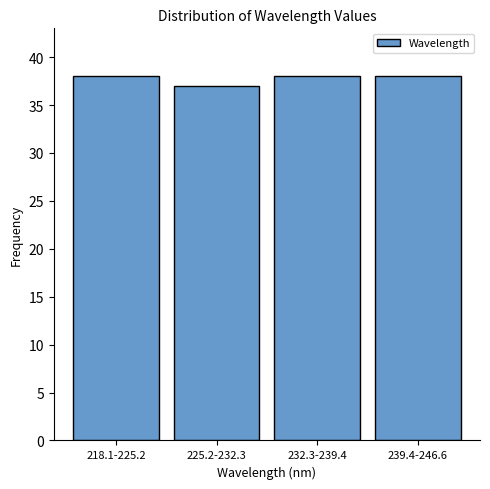

Reading right to left, list all the values displayed in this chart.

239.4-246.6=38	232.3-239.4=38	225.2-232.3=37	218.1-225.2=38